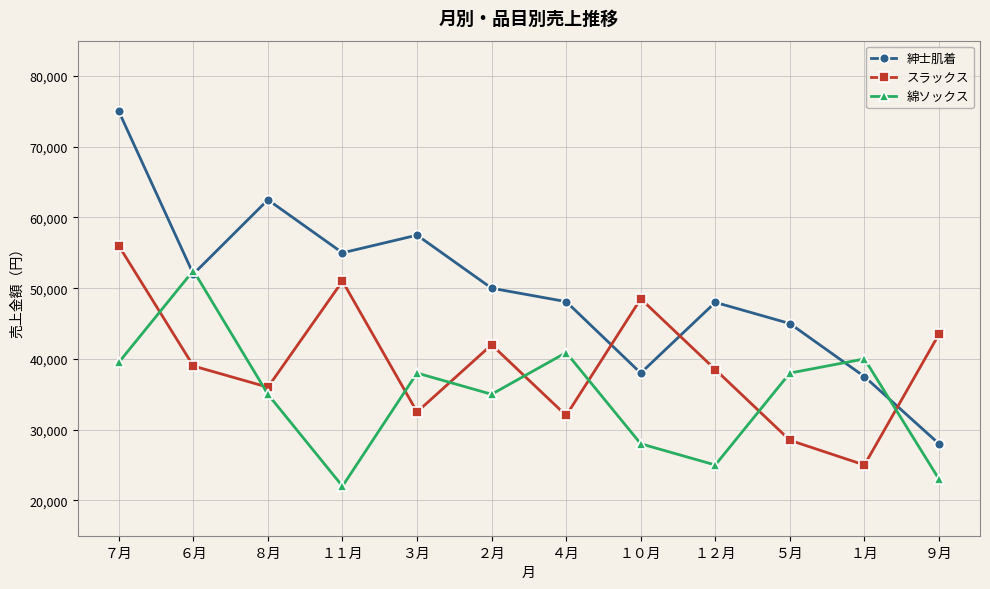

What is the total value across all series at １０月?

114500